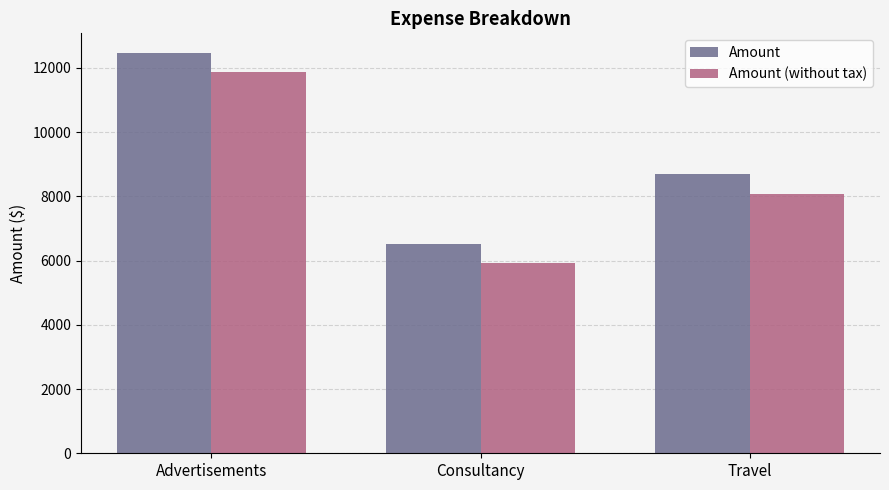

What is the spread (max minus min) of values at Travel?

644.4